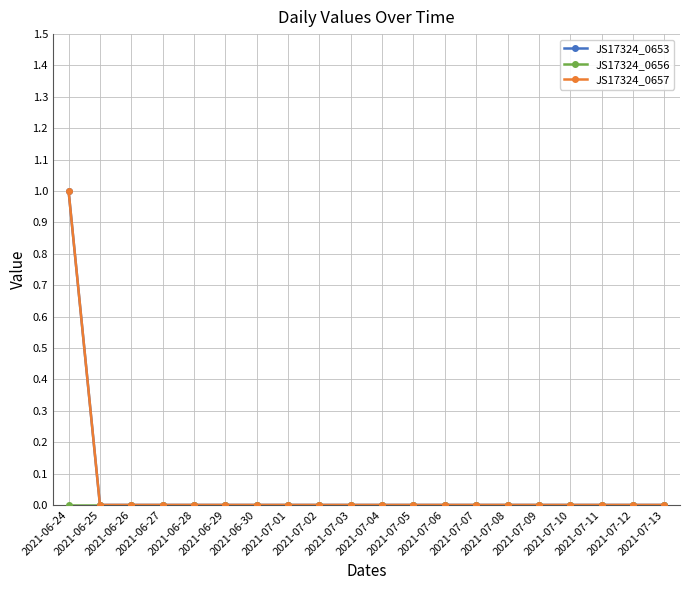

Is this an area chart (filled region under the line)?

No